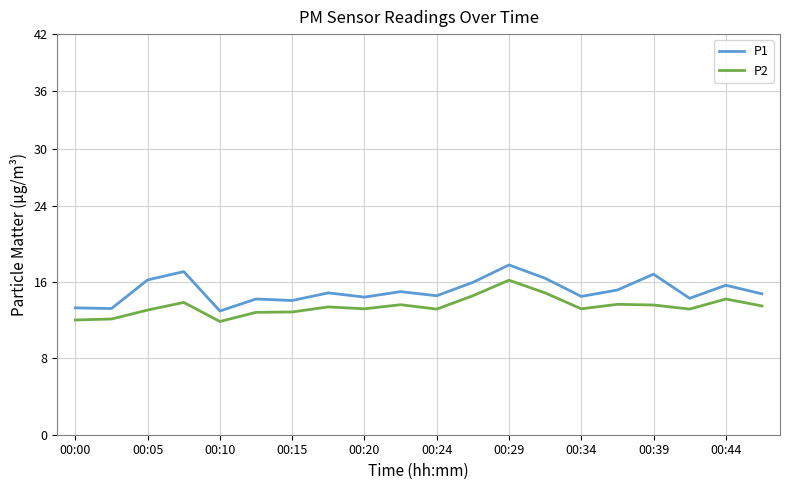

True or false: P1 and P2 cross at least once.

False